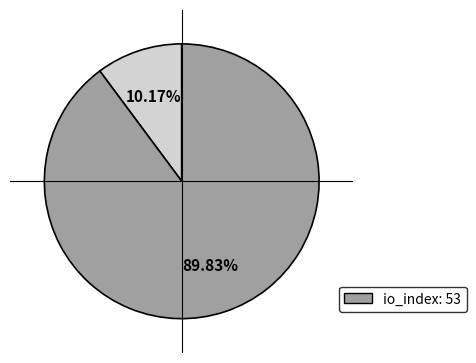

To the nearest percent, what is the difference between the largest and smallest slice percentages?

80%